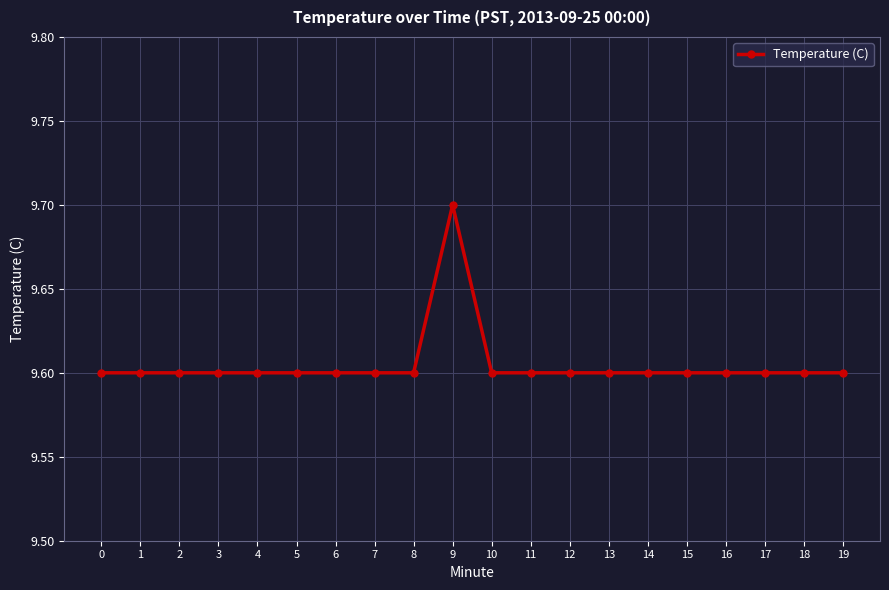

True or false: the data shows 9.6 at 7.

True